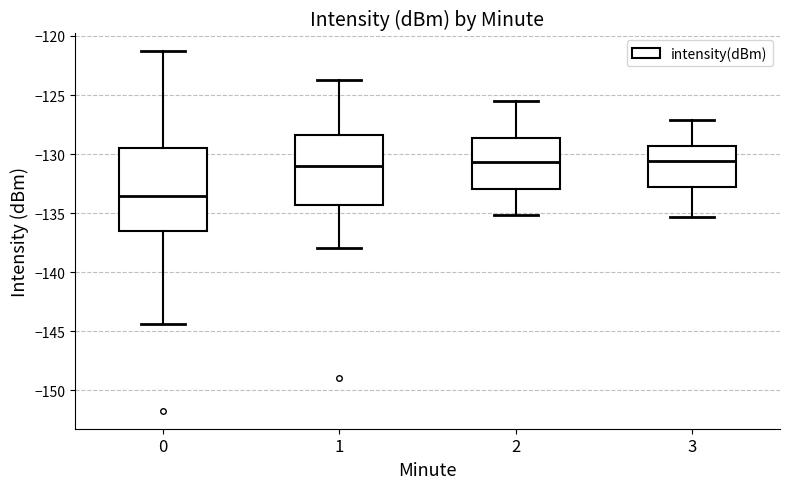

Where does the median line of the box at x = 3 sit on the y-axis? The values are not printed on the chart, so give them approximately, as read against the axis.

-130.5